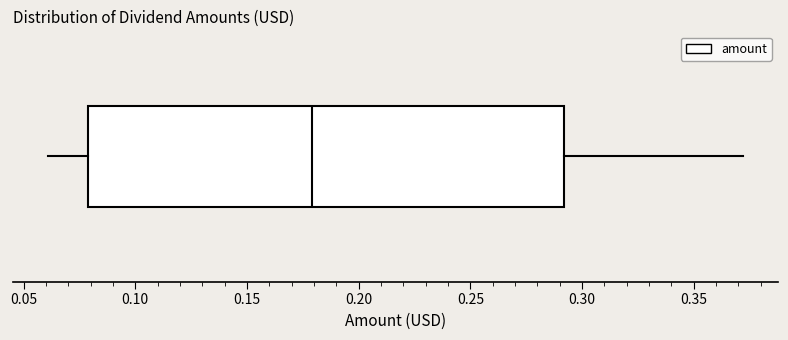

Transcribe this box plot: give where the median line is, the range the box spans, and where the two whiskers end, as read against the x-axis. The values are not printed on the chart, so give them approximately, as read against the axis.

median 0.18, box 0.08 to 0.29, whiskers 0.06 to 0.37